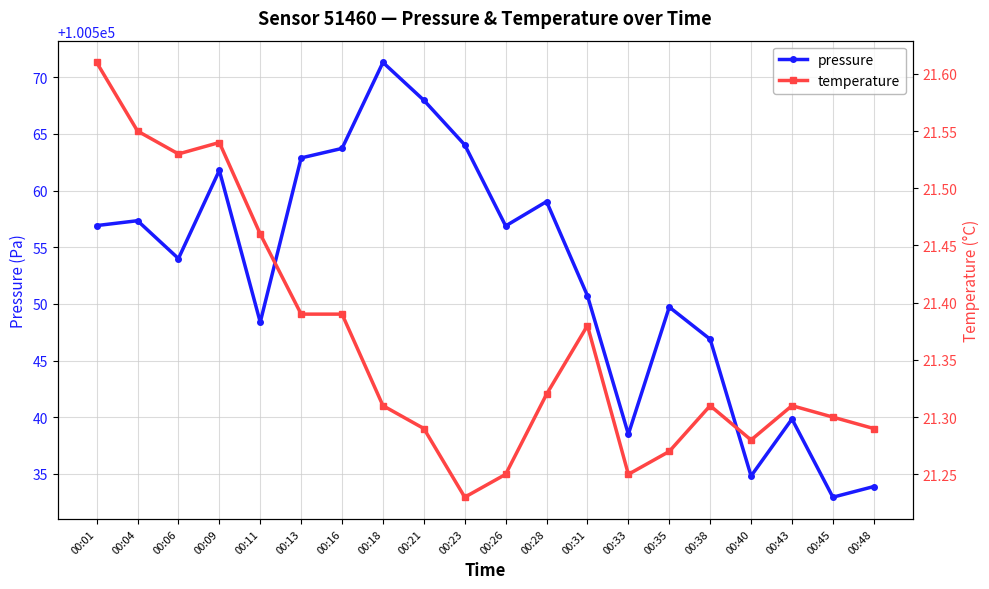

True or false: pressure and temperature intersect in this chart.

False